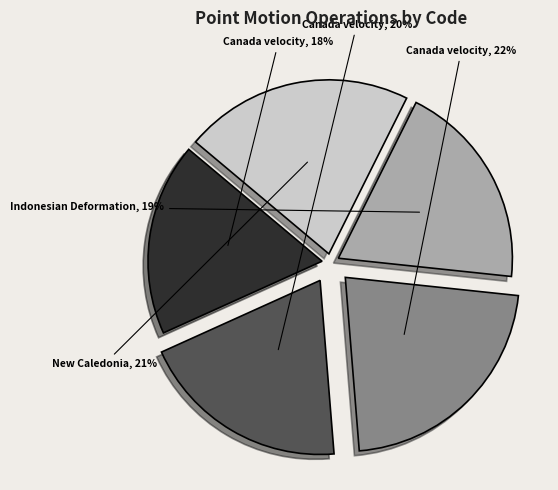

Does any single category account for the majority?

No